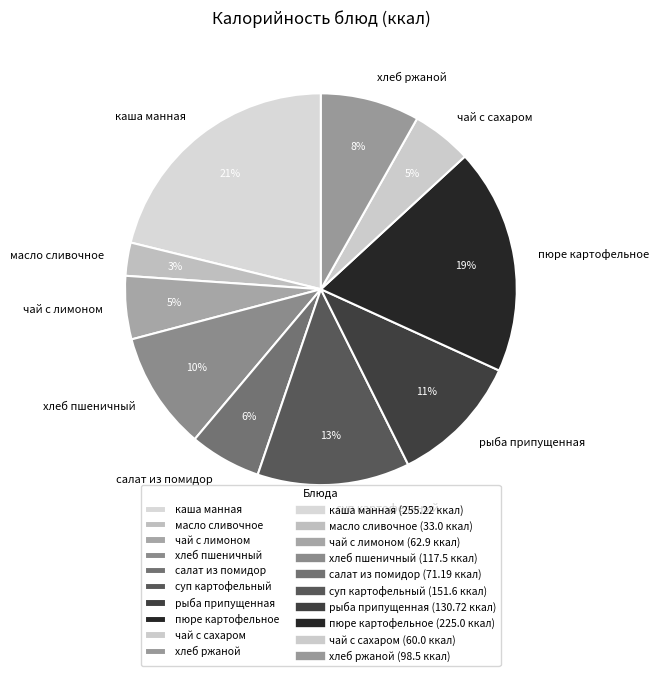

Which has a higher value, пюре картофельное or салат из помидор?

пюре картофельное